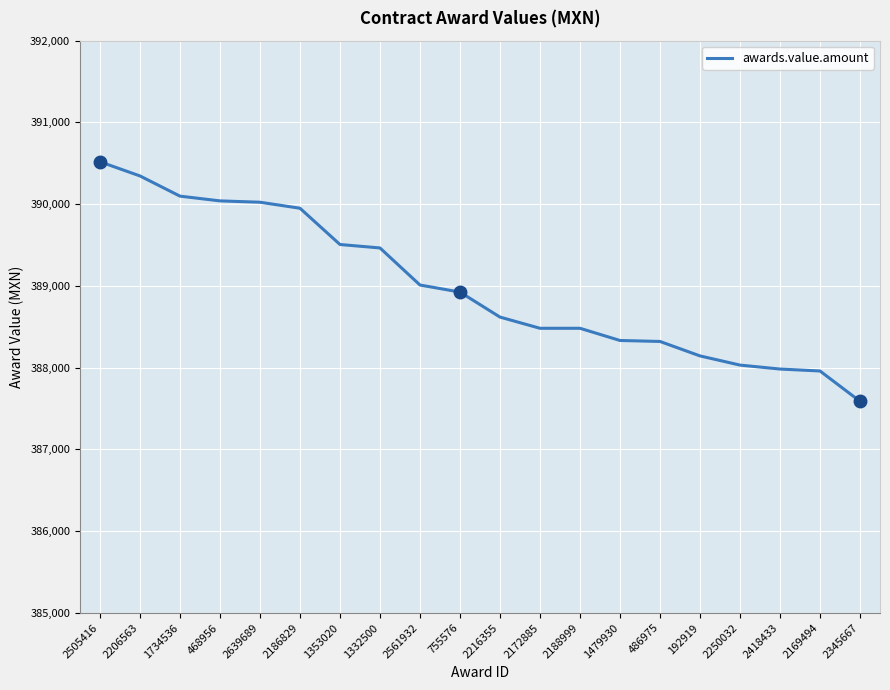

Approximately how many times larger is the value at 192919 compared to 2206563?

1.0